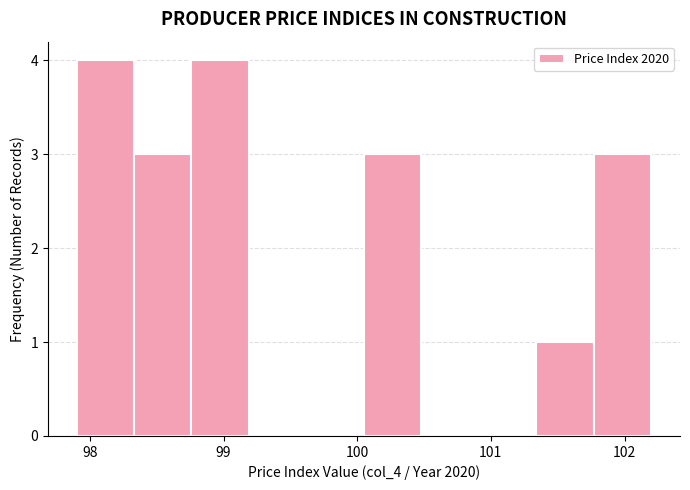

What is the height of the bar covering 100.05 to 100.48 on the x-axis? Neither the bar edges nor the heights are printed on the chart, so give them approximately, as read against the axes.

3